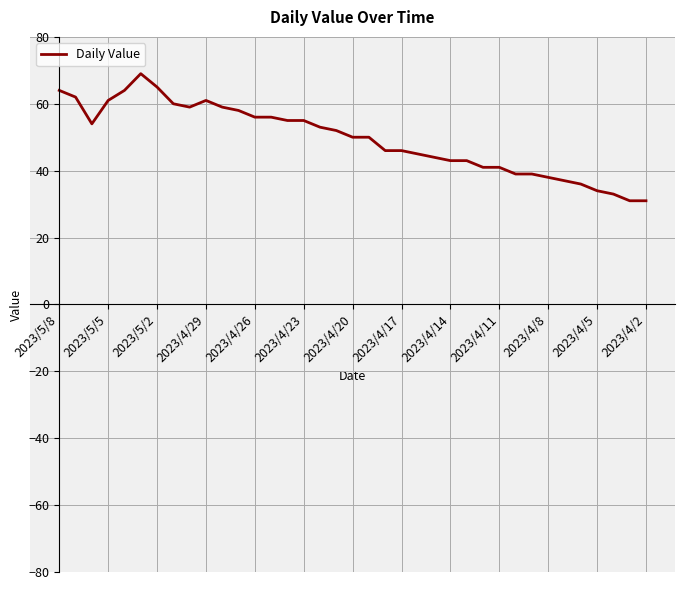

What is the minimum value shown in the chart?

31